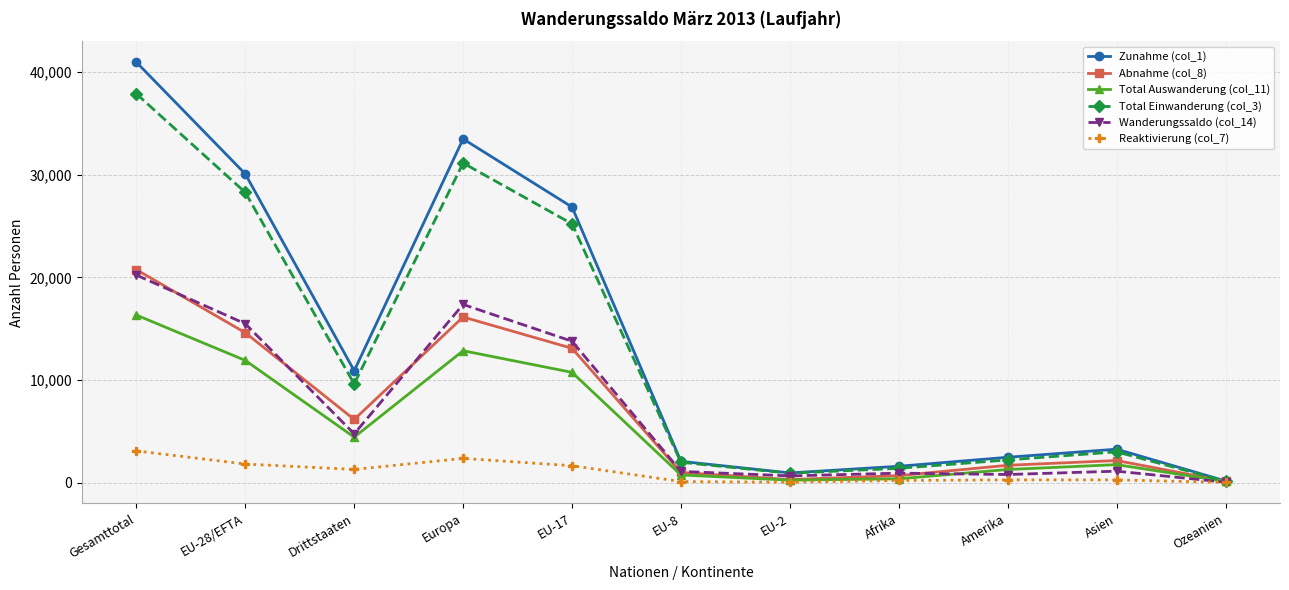

What are all the series names shown in the legend?

Zunahme (col_1), Abnahme (col_8), Total Auswanderung (col_11), Total Einwanderung (col_3), Wanderungssaldo (col_14), Reaktivierung (col_7)